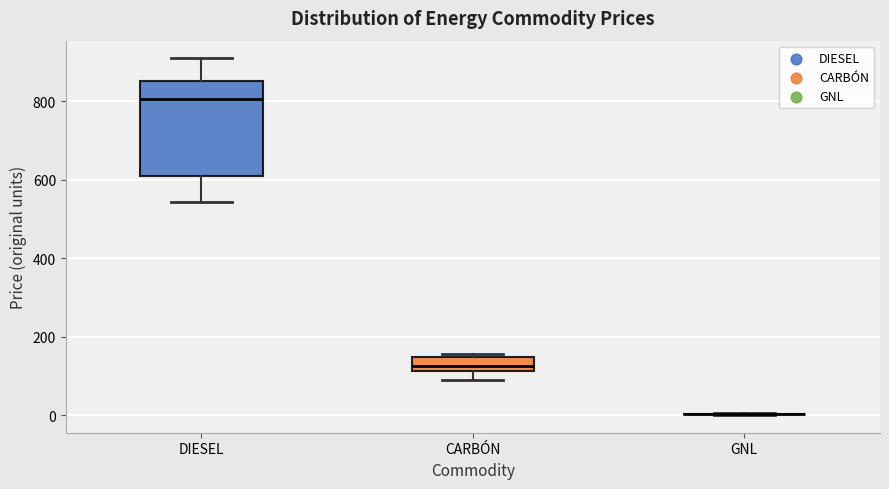

Reading left to right, read every box against the y-axis: the position of its median line, the range the box covers, and the ends of its whiskers. The values are not printed on the chart, so give them approximately, as read against the axis.

DIESEL: median 800, box 600 to 860, whiskers 540 to 900
CARBÓN: median 120 (inside the box), box 120 to 140, whiskers 100 to 160
GNL: box collapsed to a line at 0, whiskers 0 to 0